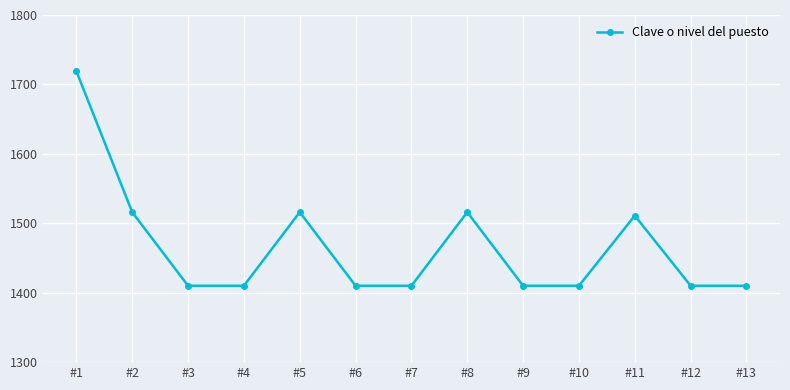

What is the difference between the maximum and minimum values?

309